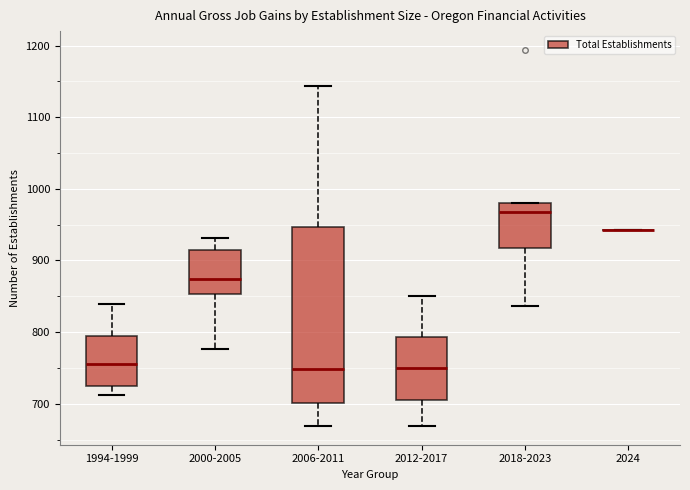

Reading left to right, transcribe this box plot: for each box, give where its median line is, the range the box spans, and where its two whiskers end, as read against the y-axis. The values are not printed on the chart, so give them approximately, as read against the axis.

1994-1999: median 760, box 720 to 790, whiskers 710 to 840
2000-2005: median 870, box 850 to 910, whiskers 780 to 930
2006-2011: median 750, box 700 to 950, whiskers 670 to 1140
2012-2017: median 750, box 710 to 790, whiskers 670 to 850
2018-2023: median 970, box 920 to 980, whiskers 840 to 980
2024: box collapsed to a line at 940, whiskers 940 to 940